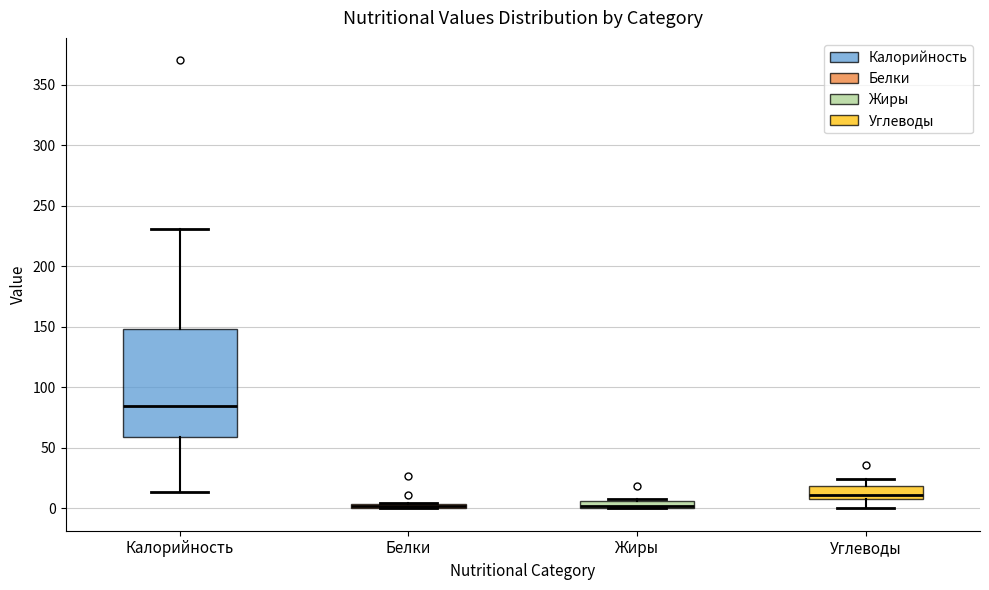

Comparing the boxes themselves (not the whiskers), which one is the tallest?

Калорийность